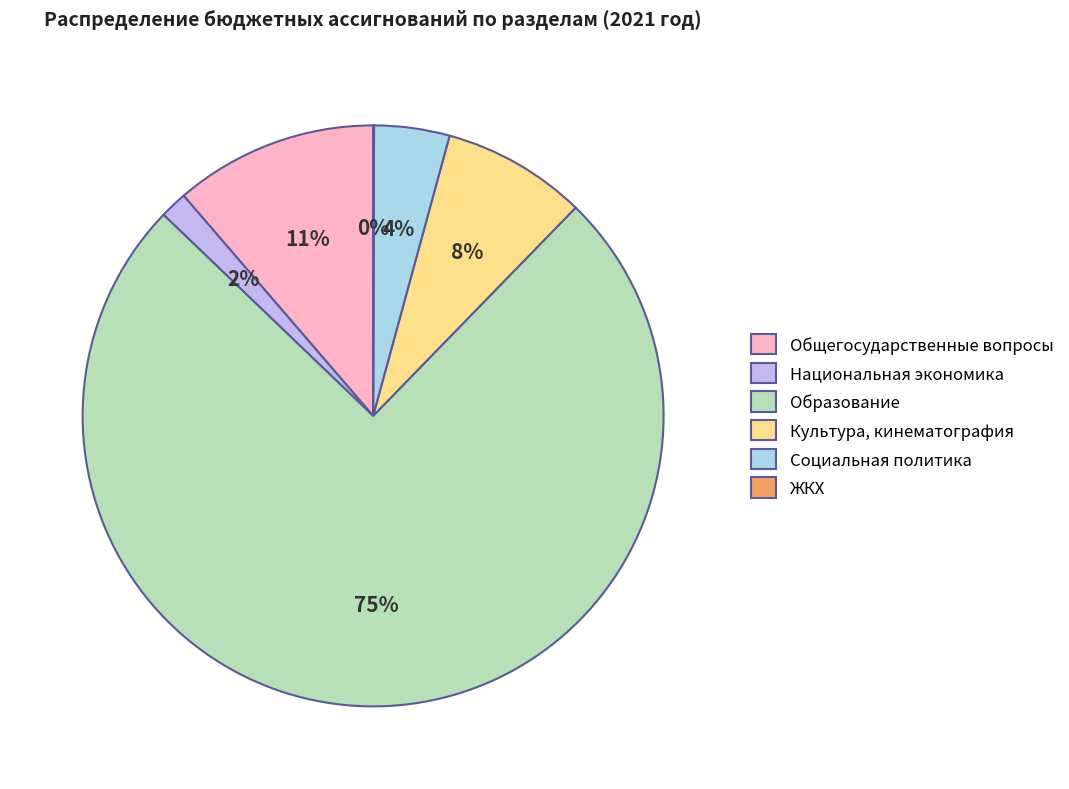

Is there any slice that represents more than half of the pie?

Yes